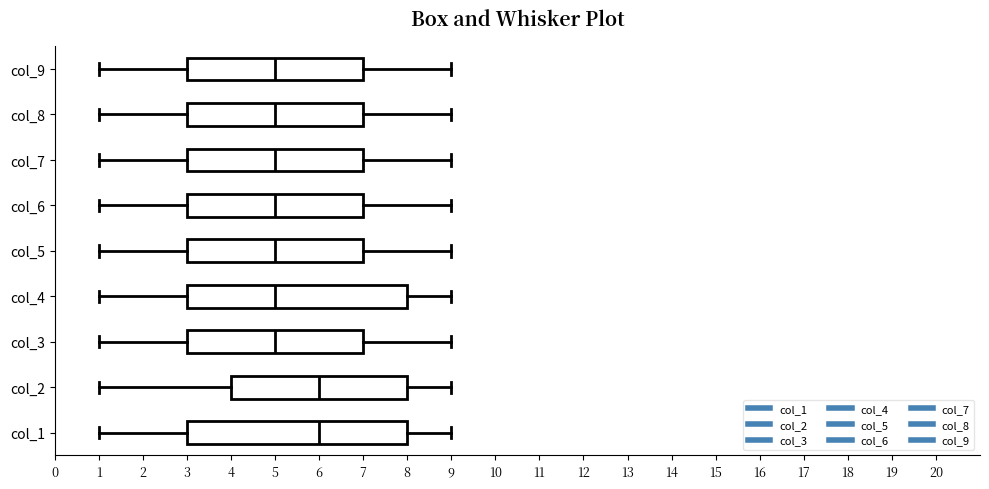

Where does the median line of the box for col_7 sit on the x-axis? The values are not printed on the chart, so give them approximately, as read against the axis.

5